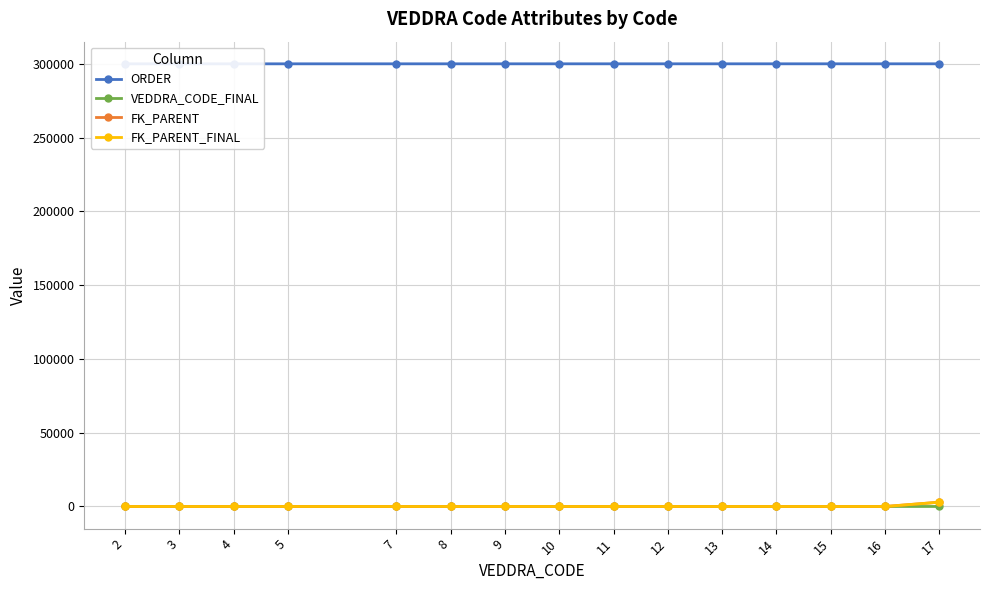

At how many categories does at least one series exceed 68100?

15